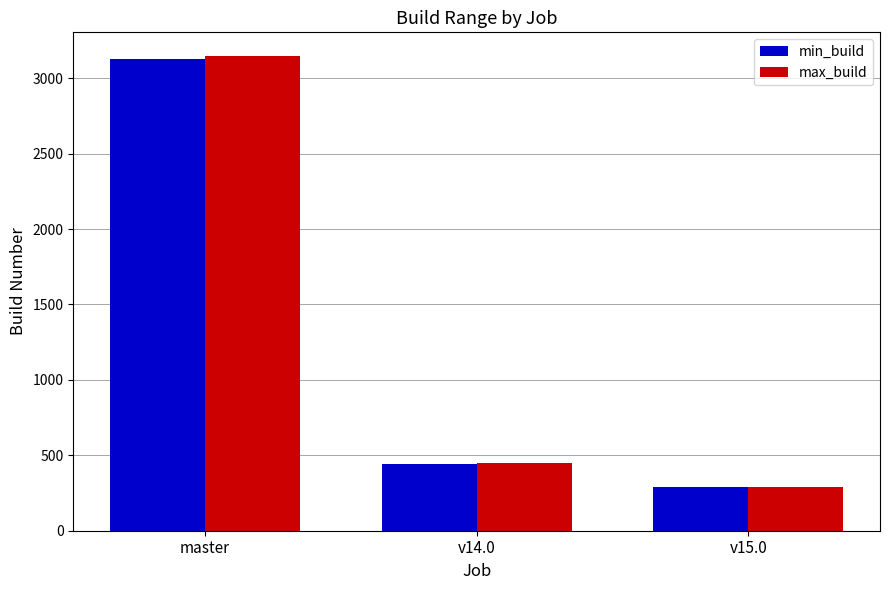

How many groups of bars are there?

3